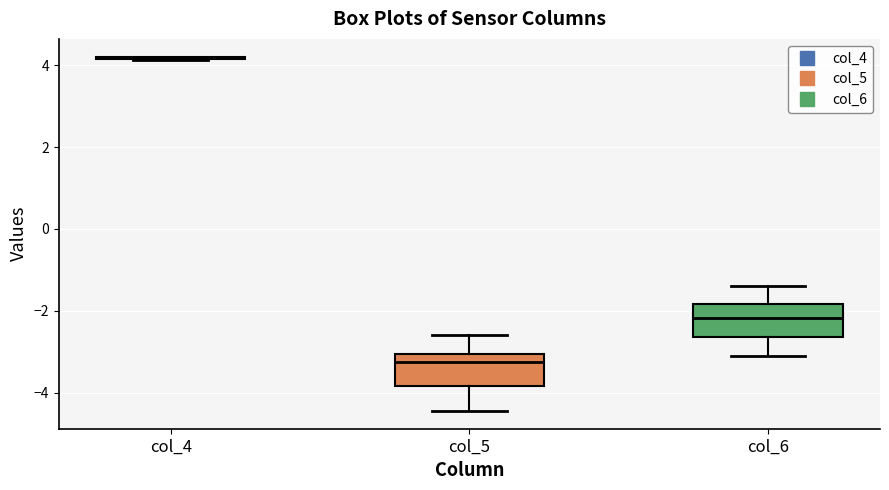

Reading left to right, read every box against the y-axis: the position of its median line, the range the box covers, and the ends of its whiskers. The values are not printed on the chart, so give them approximately, as read against the axis.

col_4: box collapsed to a line at 4.2, whiskers 4.2 to 4.2
col_5: median -3.2, box -3.8 to -3.0, whiskers -4.4 to -2.6
col_6: median -2.2, box -2.6 to -1.8, whiskers -3.2 to -1.4